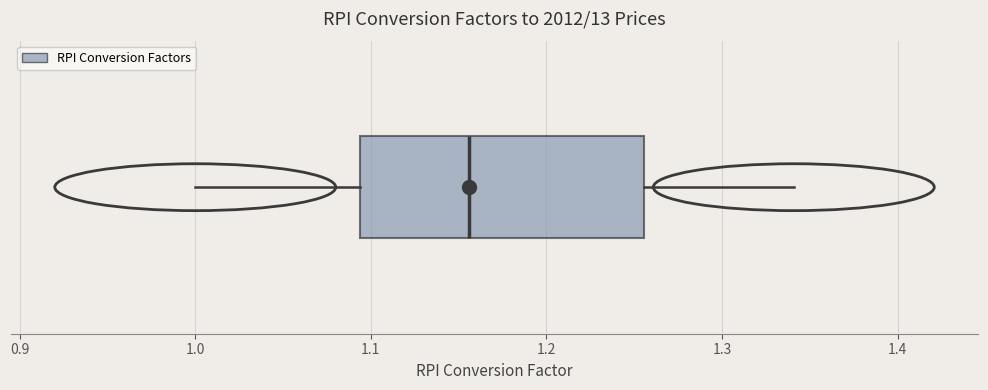

Read this box plot against the x-axis: the position of the median line, the range covered by the box, and the ends of both whiskers. The values are not printed on the chart, so give them approximately, as read against the axis.

median 1.16, box 1.09 to 1.26, whiskers 1.00 to 1.34